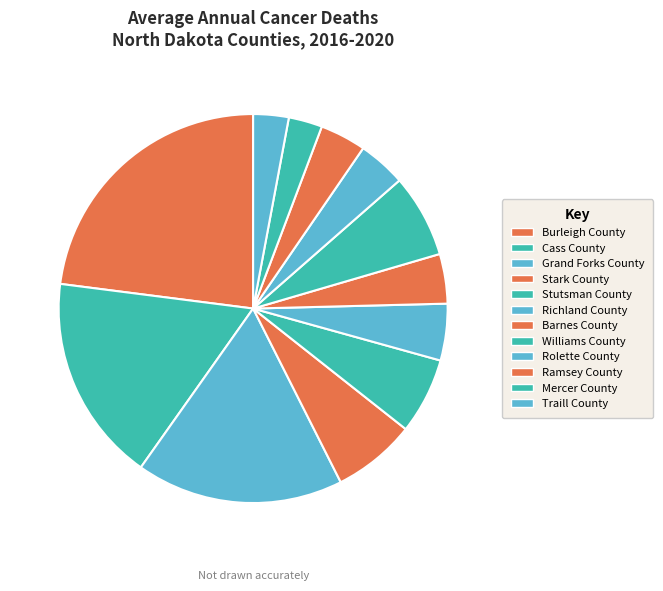

How many slices are in this pie chart?

12